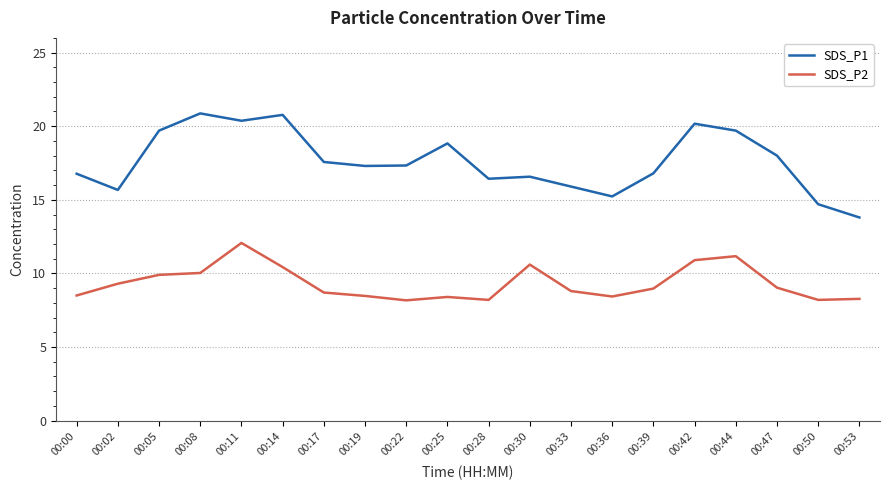

What is the maximum value shown in the chart?

20.9